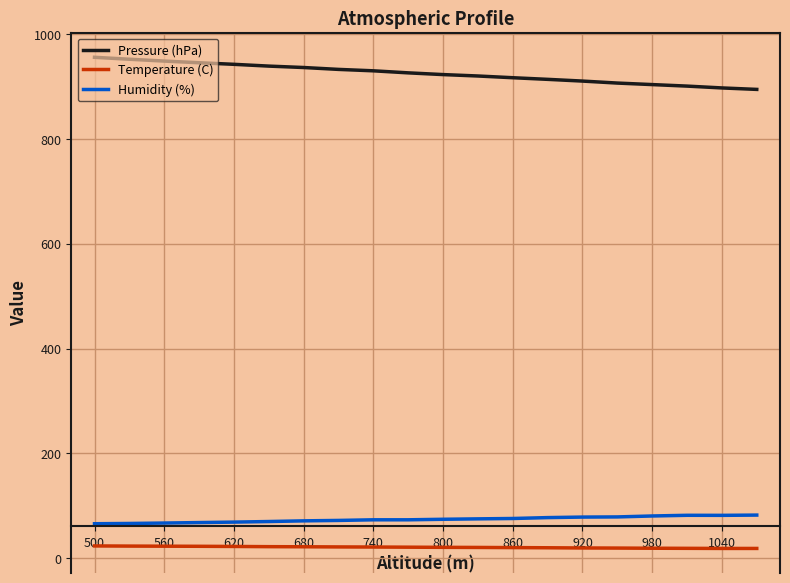

Rank the series by their maximum value, from lowest to highest.

Temperature (C), Humidity (%), Pressure (hPa)